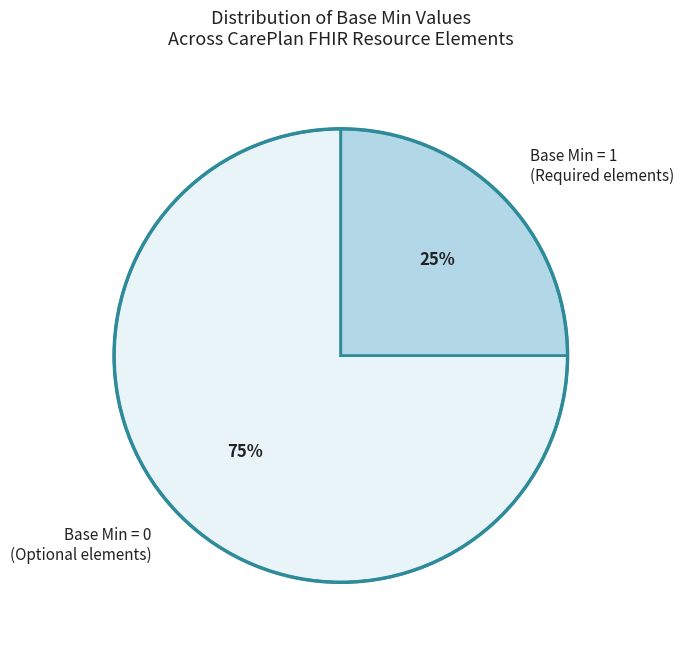

Combined, do Base Min = 1 (Required elements) and Base Min = 0 (Optional elements) account for over 50%?

Yes